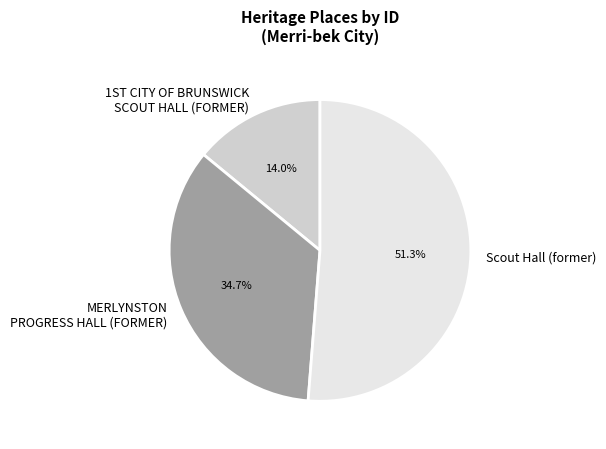

Is there a majority slice in this chart?

Yes